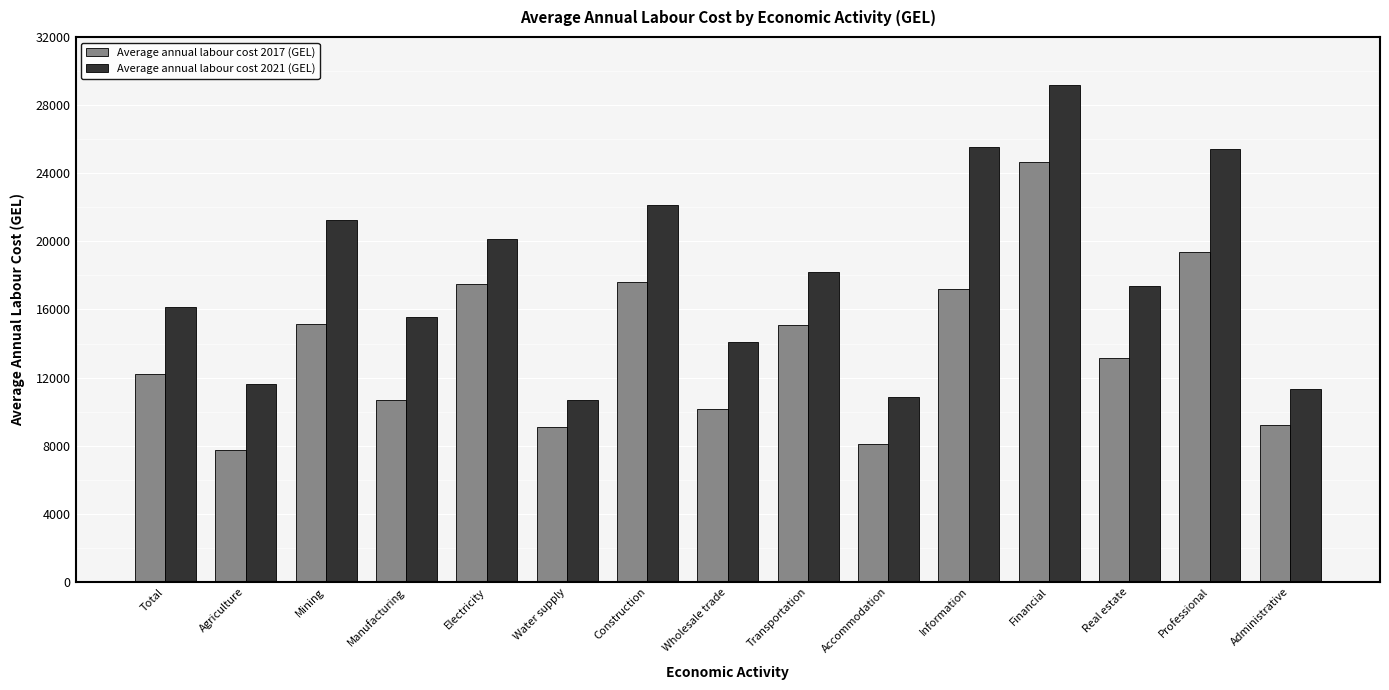

What is the minimum value shown in the chart?

7774.7